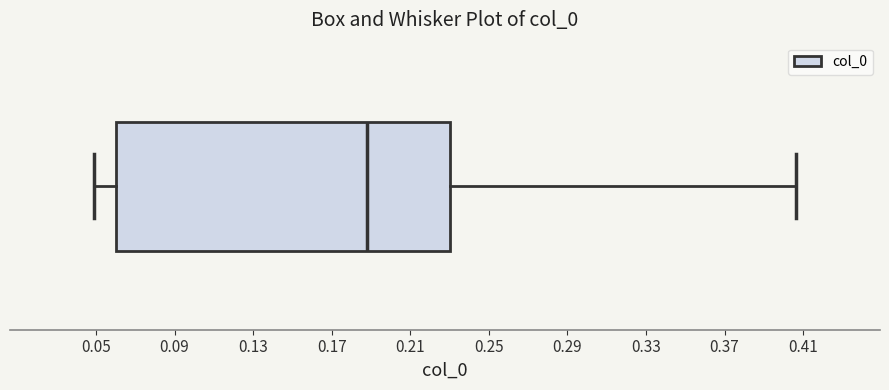

Transcribe this box plot: give where the median line is, the range the box spans, and where the two whiskers end, as read against the x-axis. The values are not printed on the chart, so give them approximately, as read against the axis.

median 0.190, box 0.060 to 0.230, whiskers 0.050 to 0.405